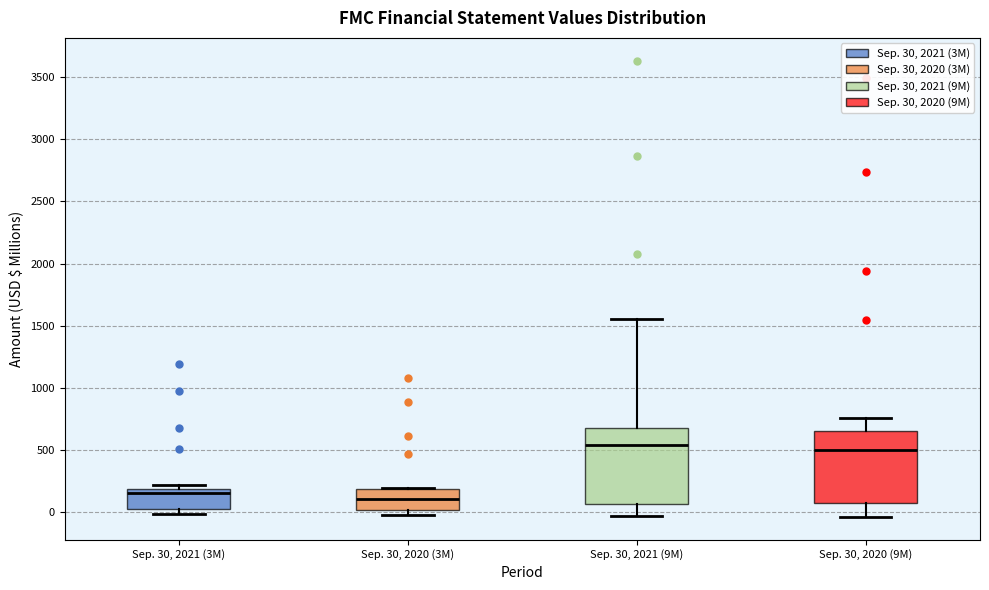

Reading left to right, read every box against the y-axis: the position of its median line, the range the box covers, and the ends of its whiskers. The values are not printed on the chart, so give them approximately, as read against the axis.

Sep. 30, 2021 (3M): median 150, box 50 to 200, whiskers 0 to 200 (just above the box's upper edge)
Sep. 30, 2020 (3M): median 100, box 0 to 200, whiskers 0 (just below the box's lower edge) to 200
Sep. 30, 2021 (9M): median 550, box 50 to 700, whiskers -50 to 1550
Sep. 30, 2020 (9M): median 500, box 50 to 650, whiskers -50 to 750